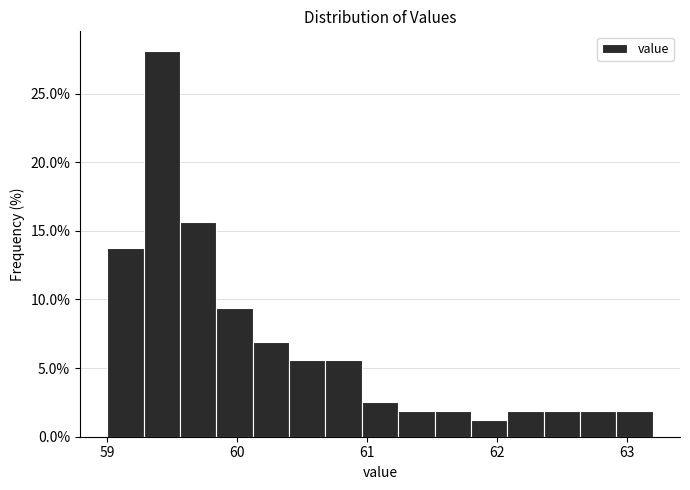

Around what value on the x-axis is the tallest bar? Give the approximate position of its centre, as read against the axis.

59.4